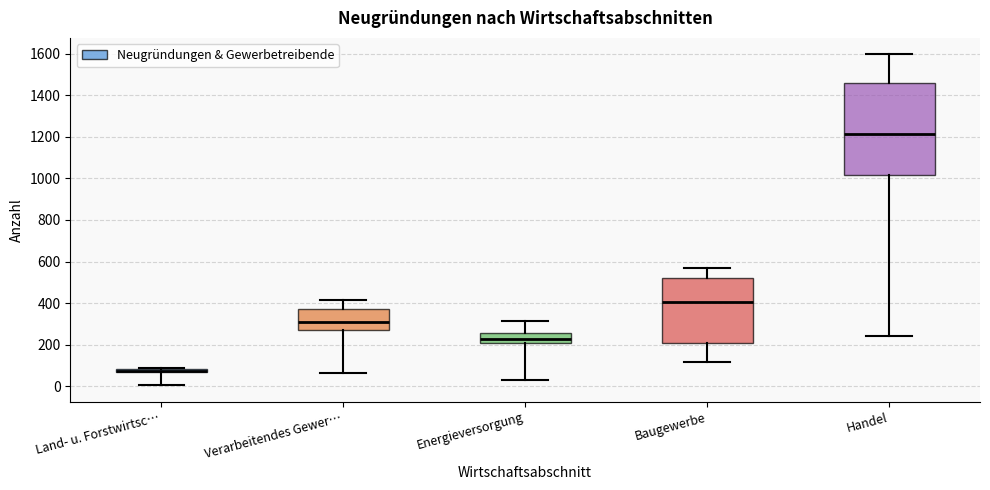

Which box is the tallest, from its lower edge to its upper edge?

Handel